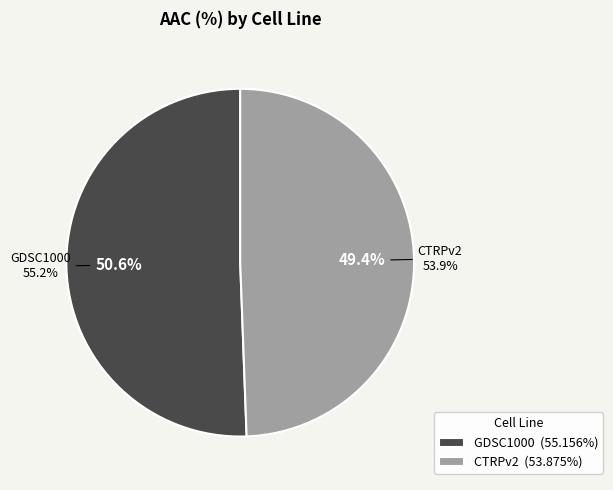

To the nearest percent, what is the combined percentage of CTRPv2 and GDSC1000?

100%